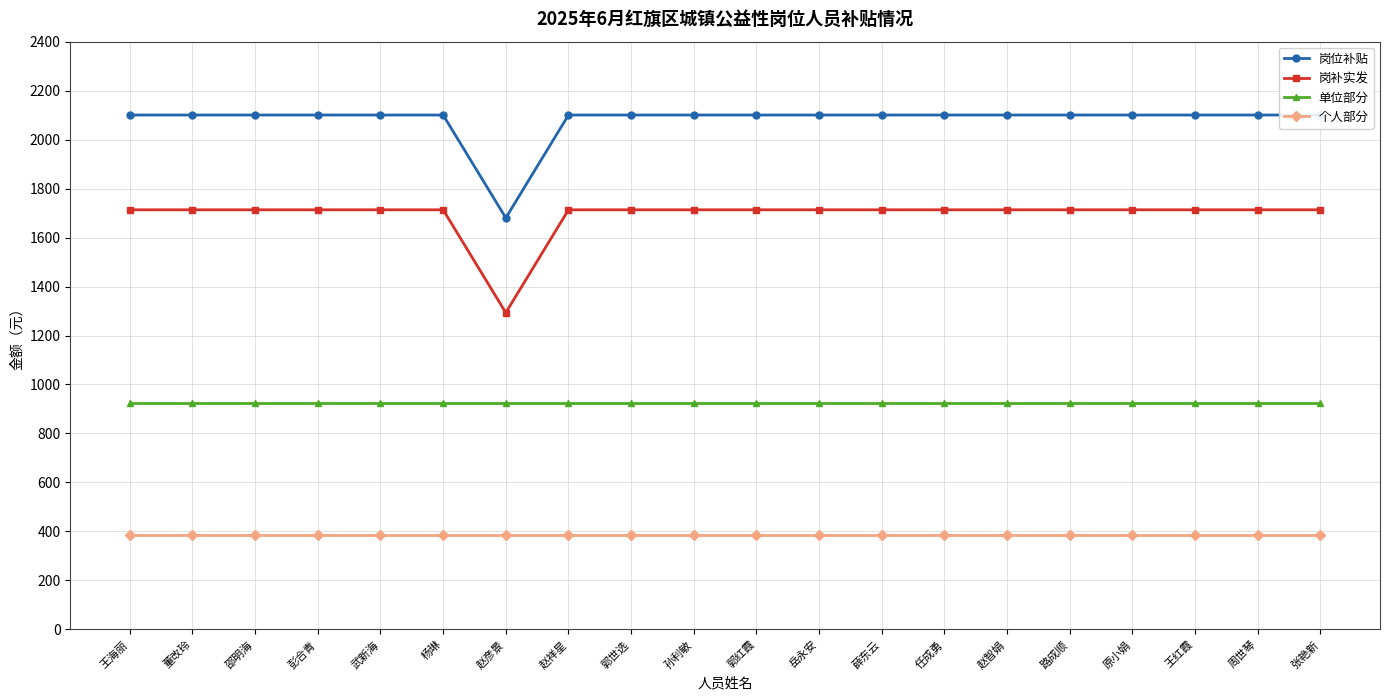

What is the label of the 13th point from the right?

赵祥星